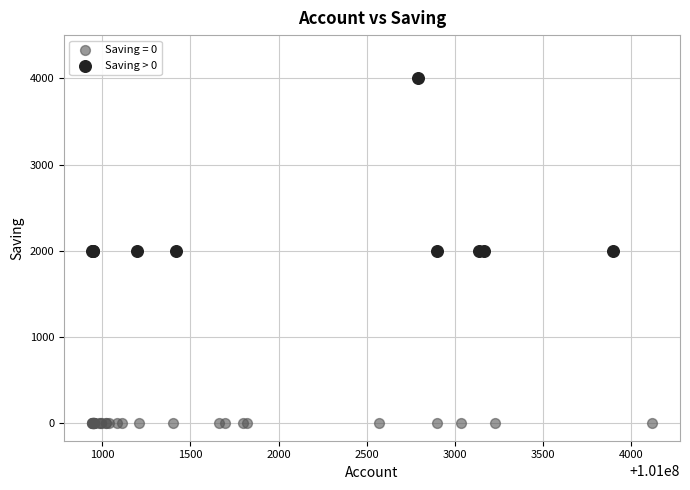

Which series reaches the minimum Y coordinate?

Saving = 0